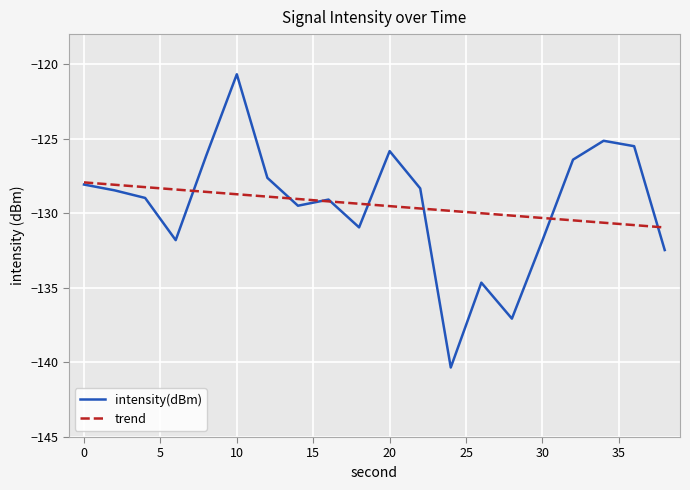

True or false: intensity(dBm) has more than 0 interior local peaks.

True